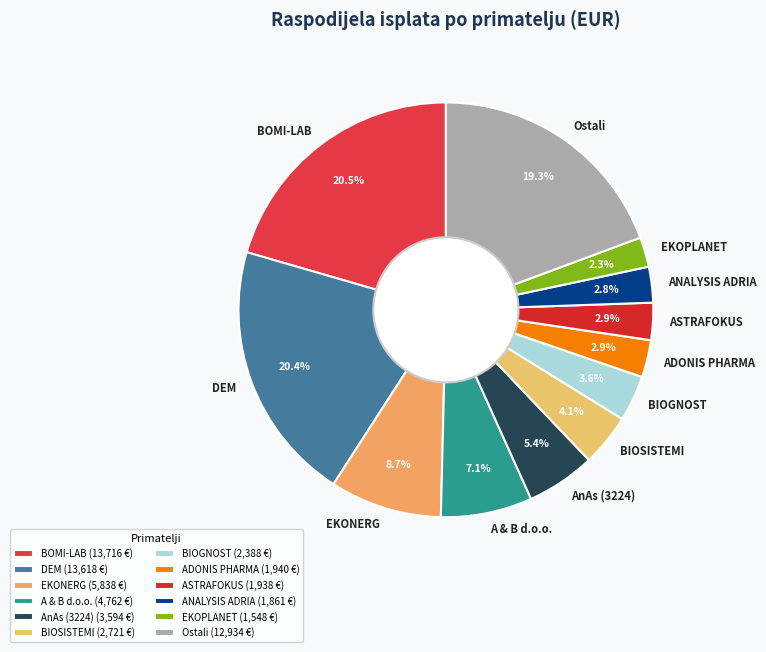

How many slices are in this pie chart?

12